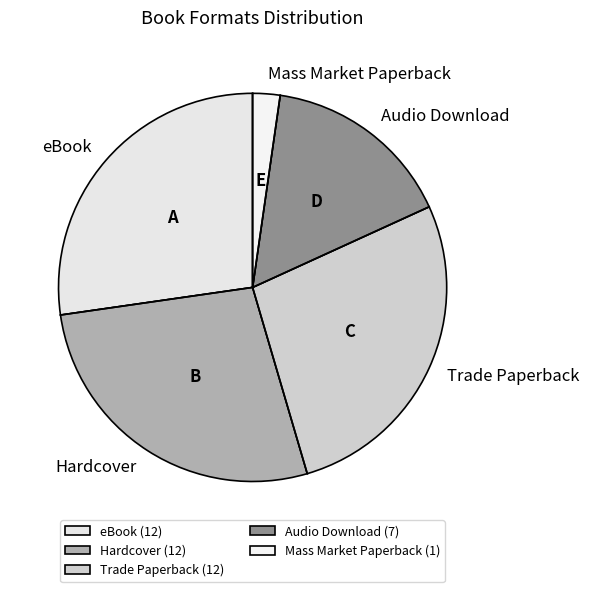

Does Hardcover account for over 50% of the chart?

No